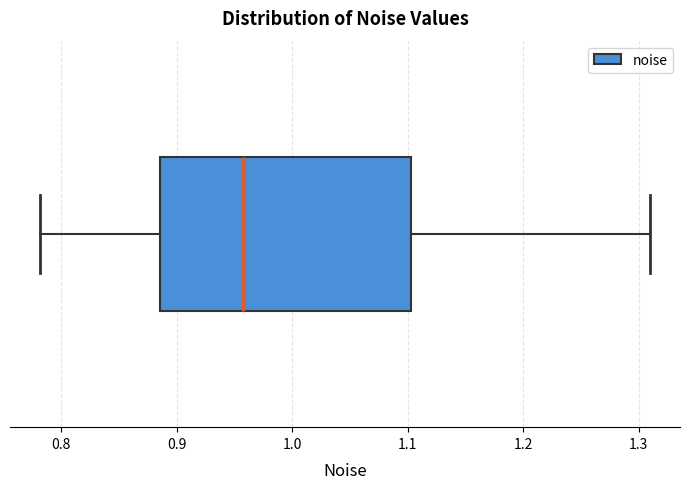

Transcribe this box plot: give where the median line is, the range the box spans, and where the two whiskers end, as read against the x-axis. The values are not printed on the chart, so give them approximately, as read against the axis.

median 0.96, box 0.89 to 1.10, whiskers 0.78 to 1.31